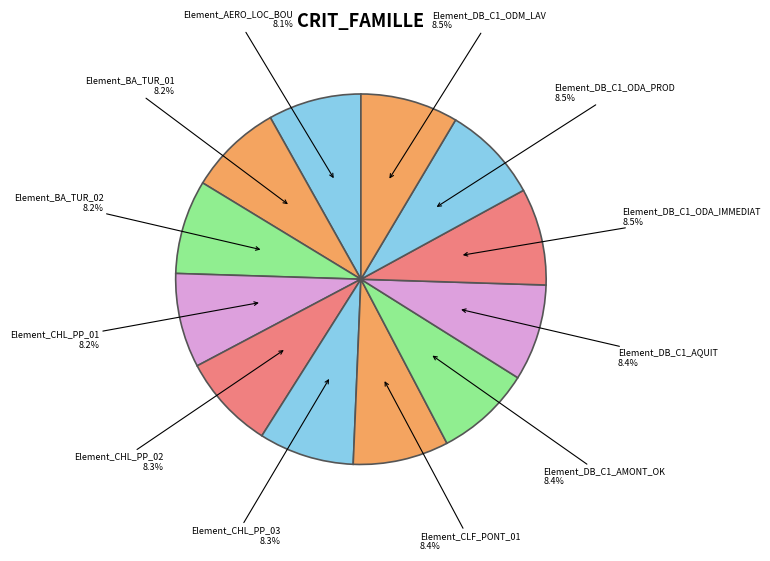

Does Element_DB_C1_AQUIT represent more than half of the total?

No